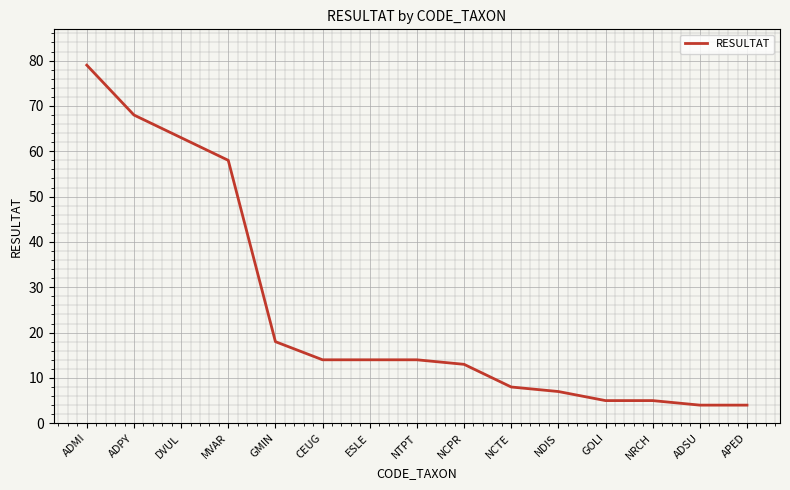

What is the ratio of the value at ADMI to the value at NRCH?

15.8